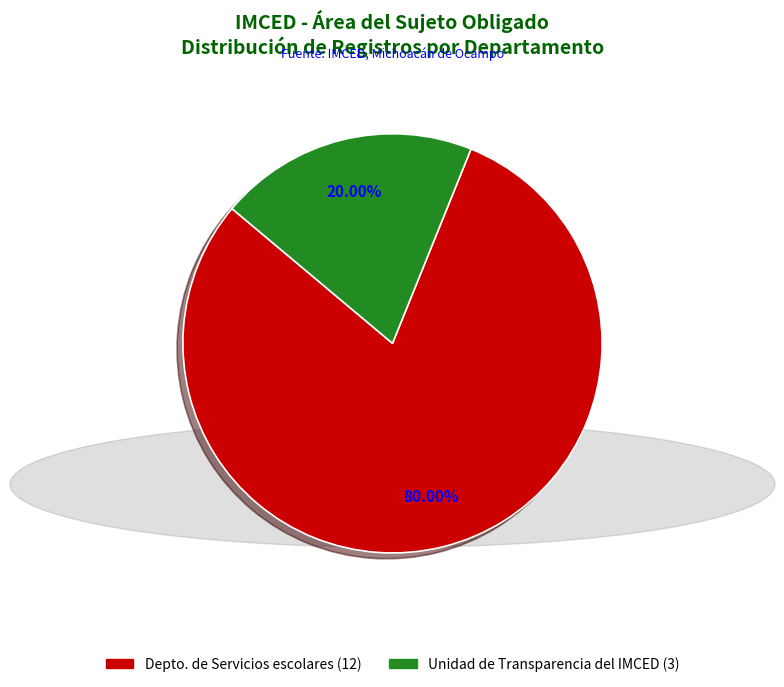

How many segments does this pie chart have?

2